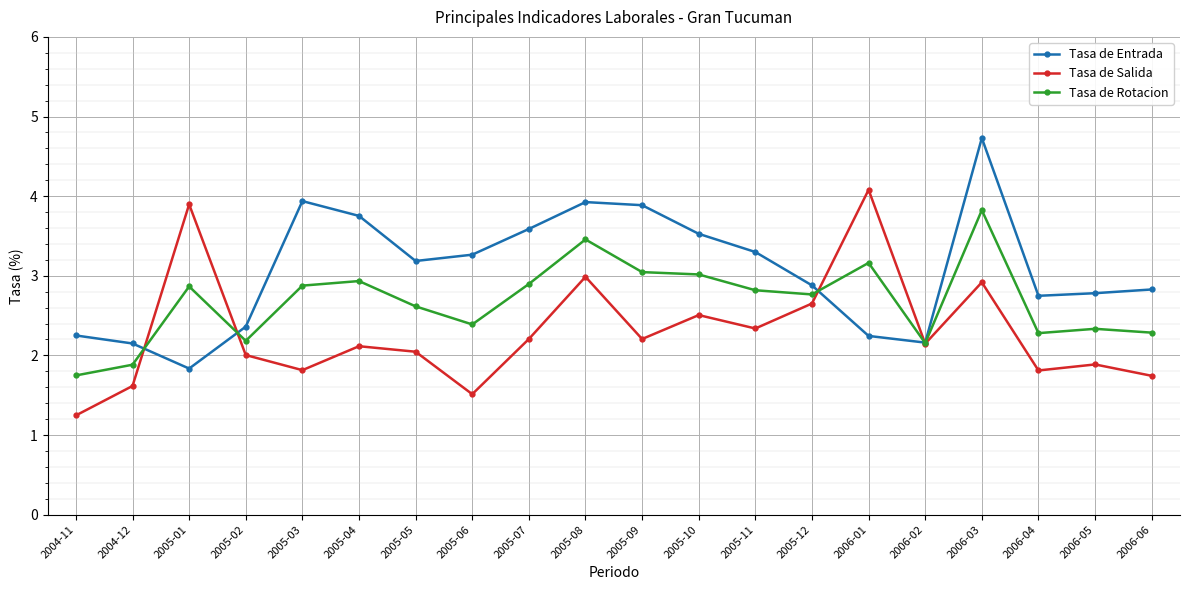

List the series in order of their overall mean, lowest first.

Tasa de Salida, Tasa de Rotacion, Tasa de Entrada